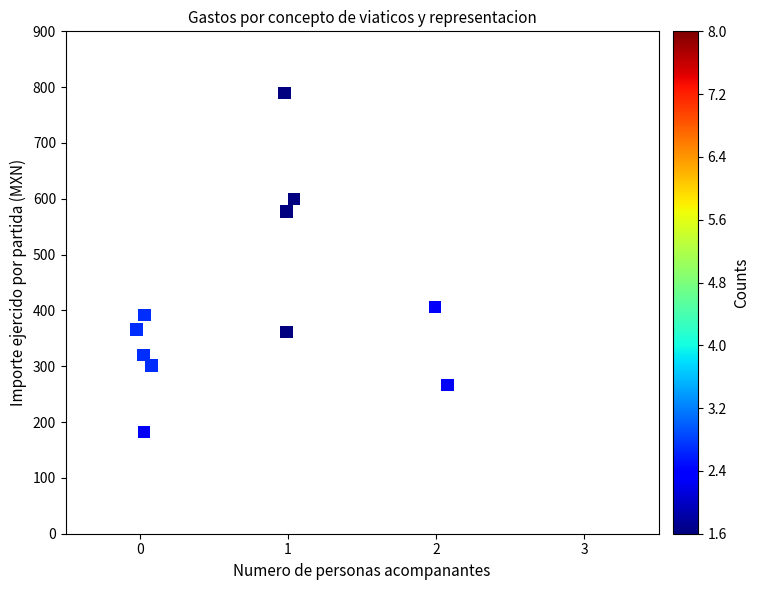

What Y value in the scatter plot is closest to 486?

406.2